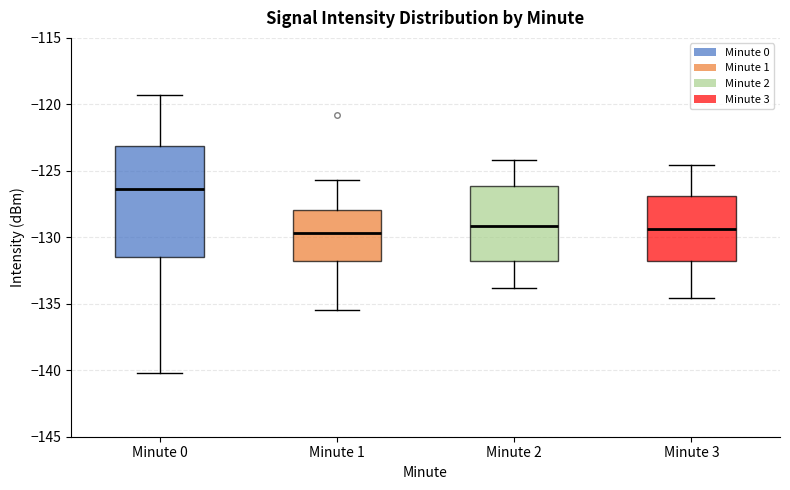

Which box is the tallest, from its lower edge to its upper edge?

Minute 0